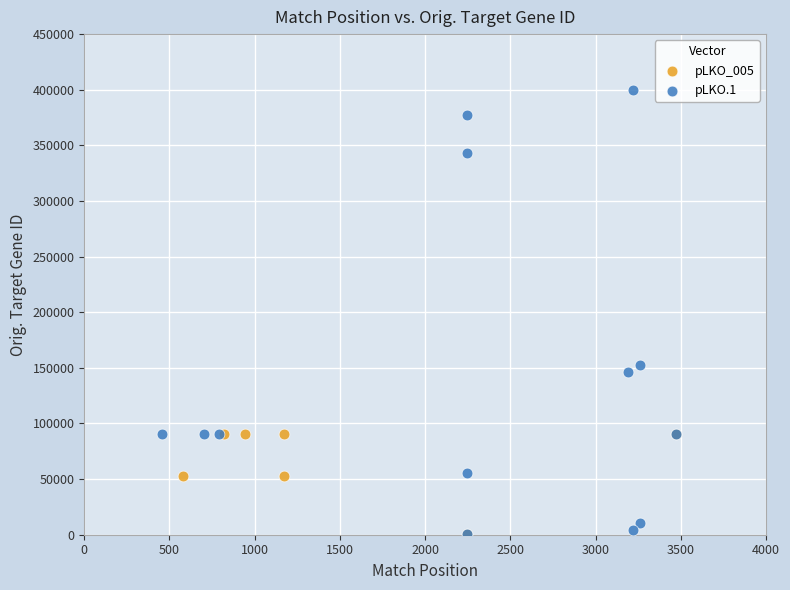

Which series has the widest spread of Y values?

pLKO.1